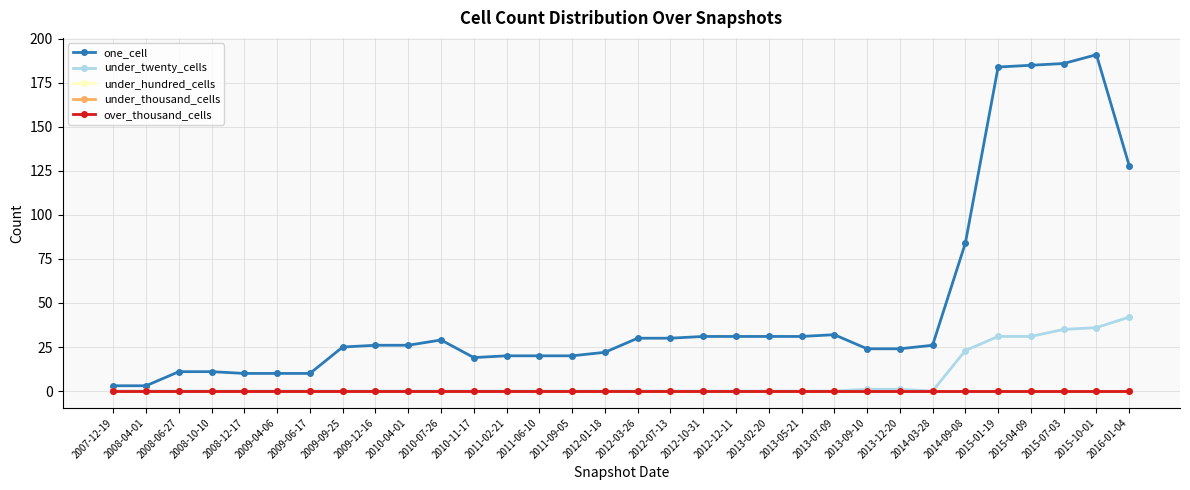

Between 2012-01-18 and 2012-10-31, which is larger?

2012-10-31